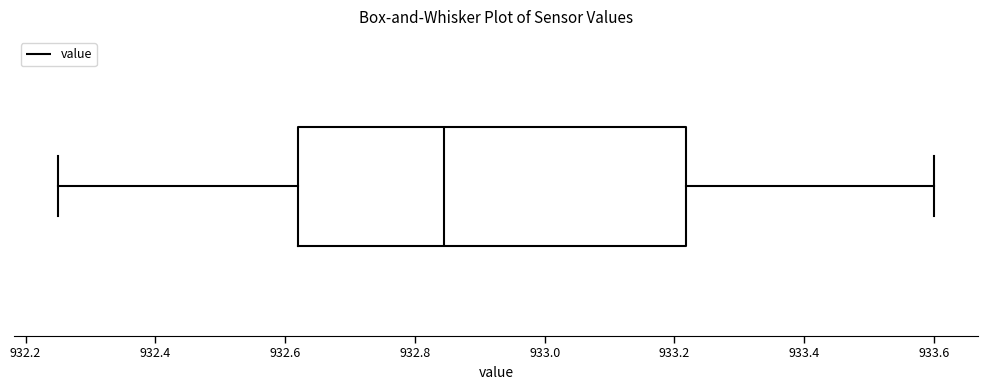

Transcribe this box plot: give where the median line is, the range the box spans, and where the two whiskers end, as read against the x-axis. The values are not printed on the chart, so give them approximately, as read against the axis.

median 932.84, box 932.62 to 933.22, whiskers 932.26 to 933.60